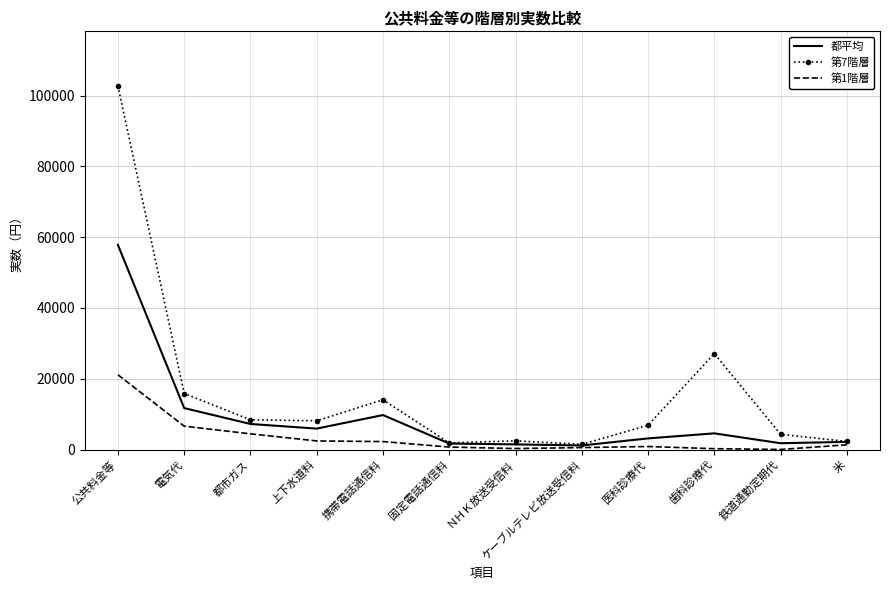

The value of 第7階層 at 公共料金等 is 102741. True or false?

True